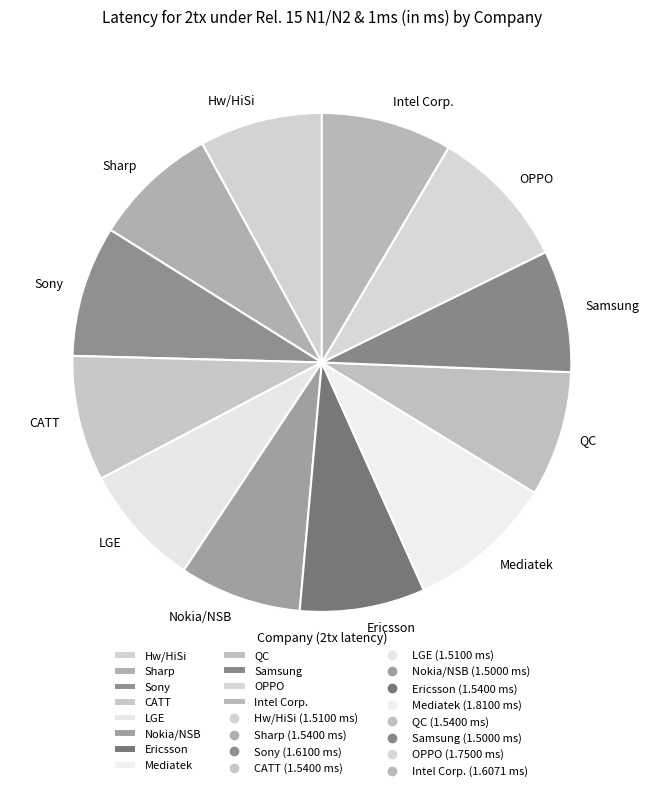

Between Hw/HiSi and Mediatek, which is larger?

Mediatek